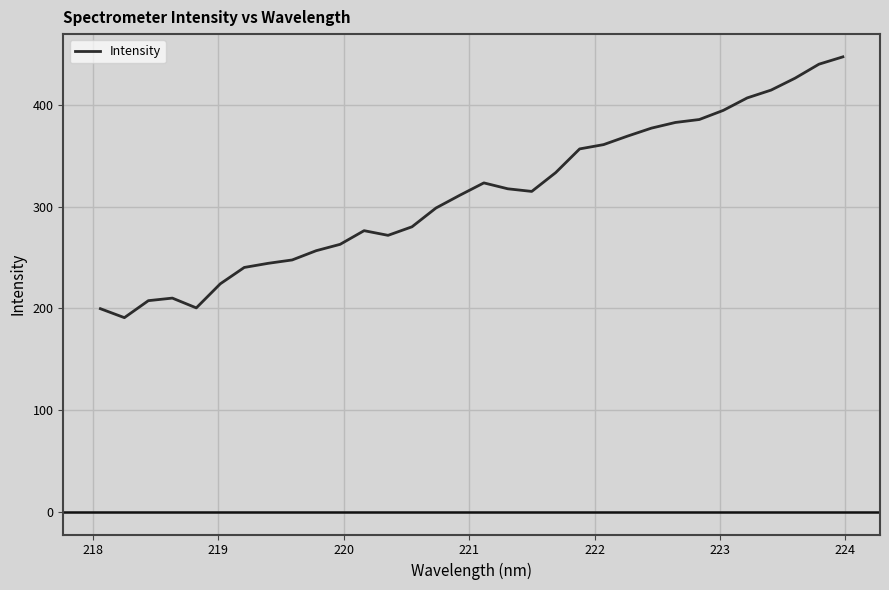

What is the minimum value shown in the chart?

190.9